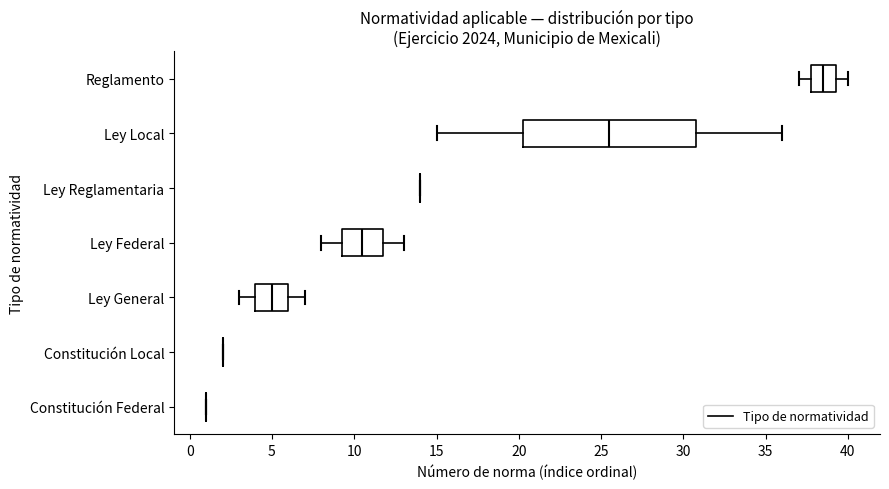

Which box is the widest, from its left edge to its right edge?

Ley Local